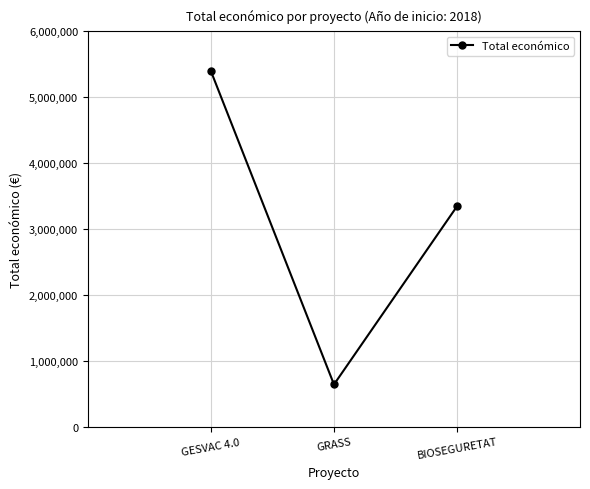

What is the average value?

3124729